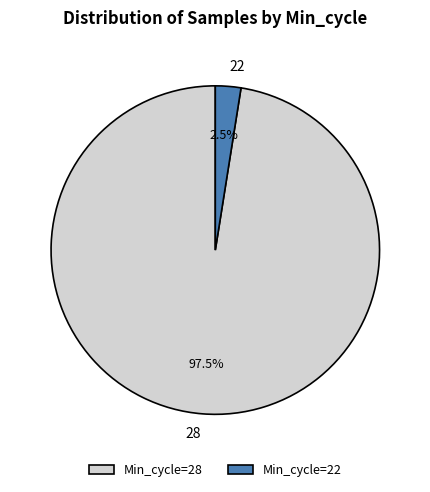

Which has a higher value, Min_cycle=28 or Min_cycle=22?

Min_cycle=28